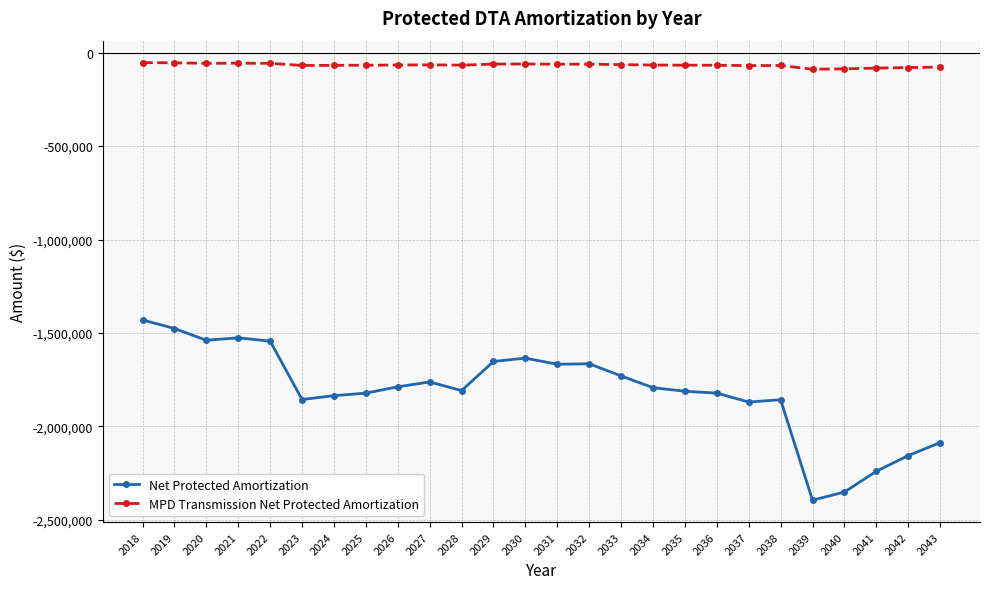

Is the value of Net Protected Amortization at 2022 greater than the value of MPD Transmission Net Protected Amortization at 2035?

No